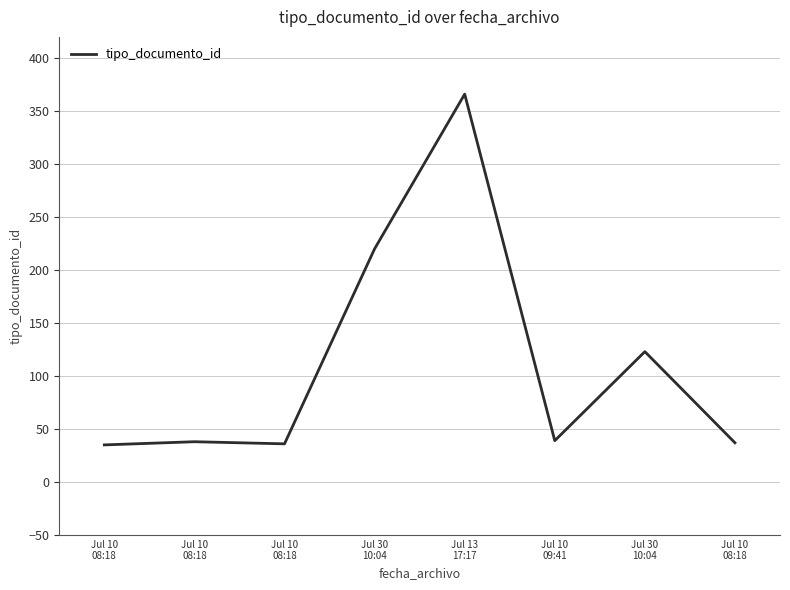

Is it true that the value at Jul 10
08:18 is 61?

False